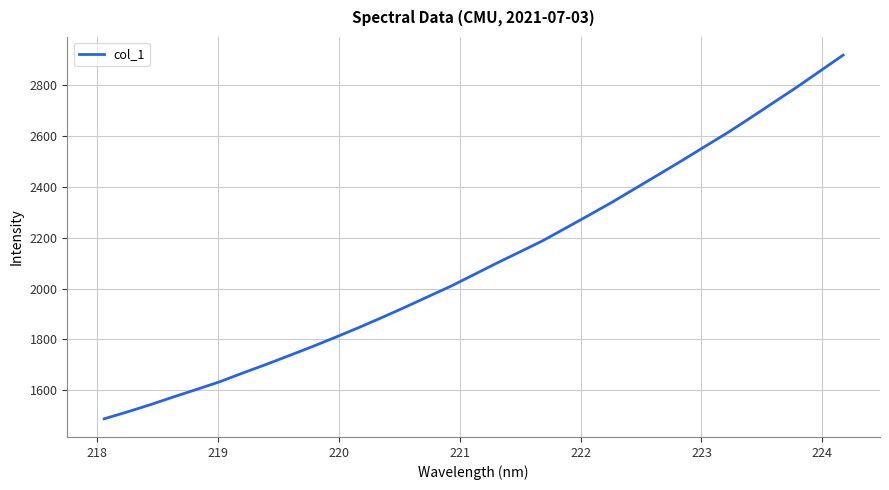

What is the minimum value shown in the chart?

1488.6